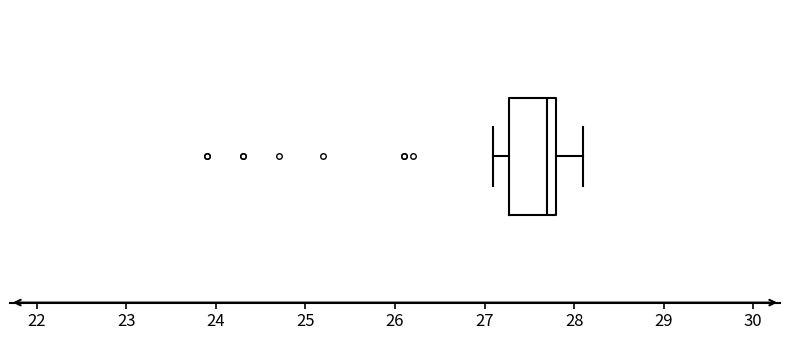

Where is the right edge of the box on the x-axis? The values are not printed on the chart, so give them approximately, as read against the axis.

27.8